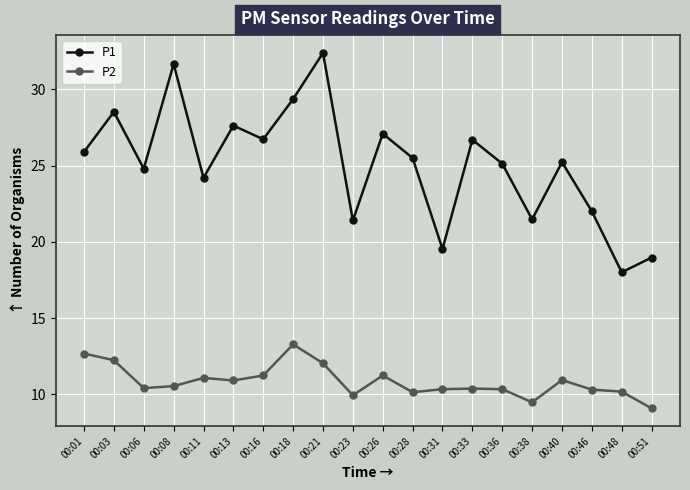

What is the difference between the maximum and minimum values in the P2 series?

4.2